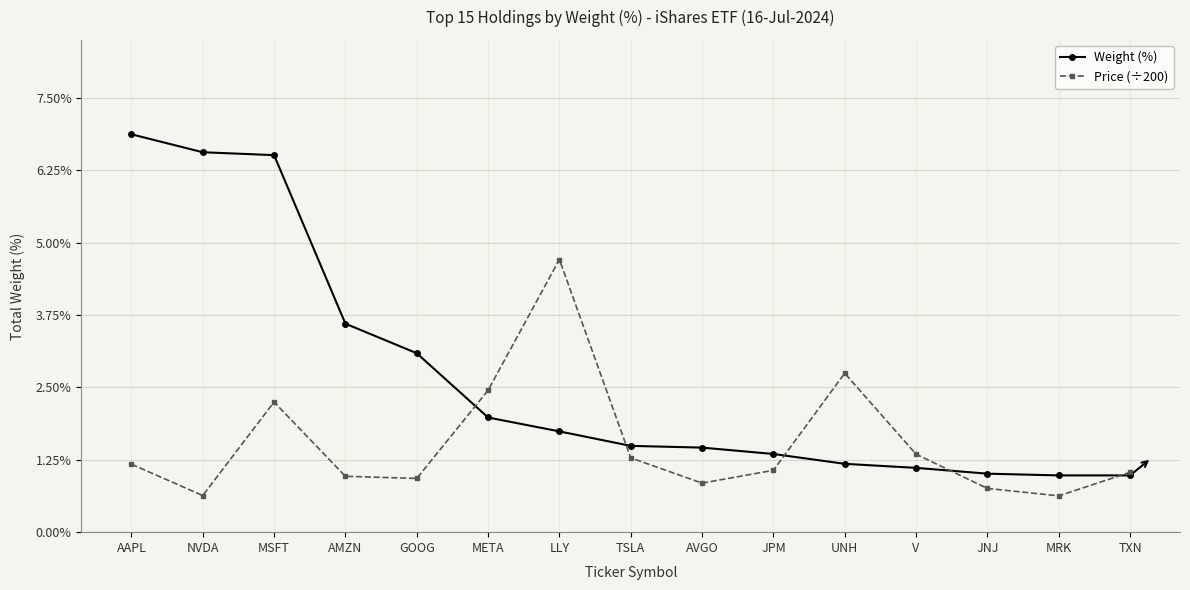

What is the difference between the second highest and minimum values in the Price (÷200) series?

2.1